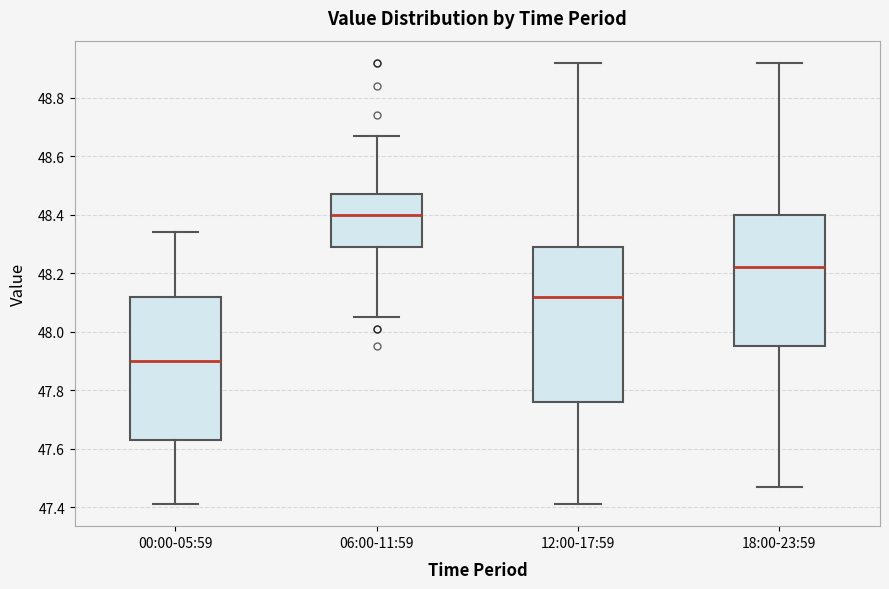

Where does the upper whisker of the box for 18:00-23:59 end on the y-axis? The values are not printed on the chart, so give them approximately, as read against the axis.

48.92